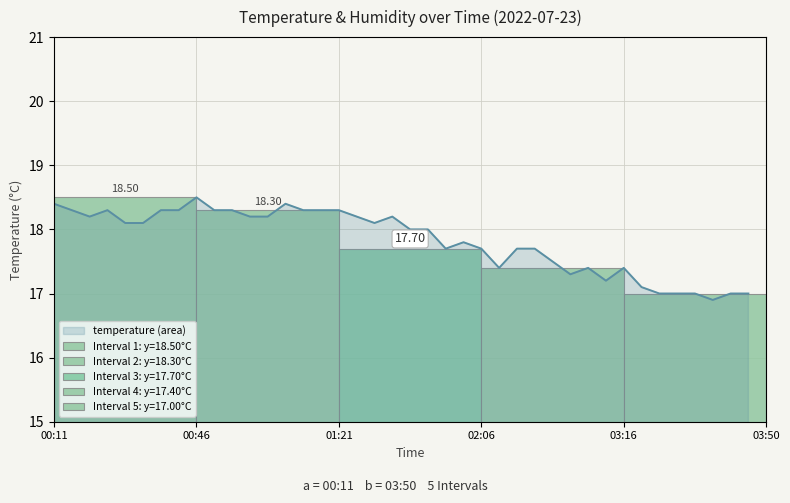

What is the change in value from 00:56 to 02:01?

-0.5